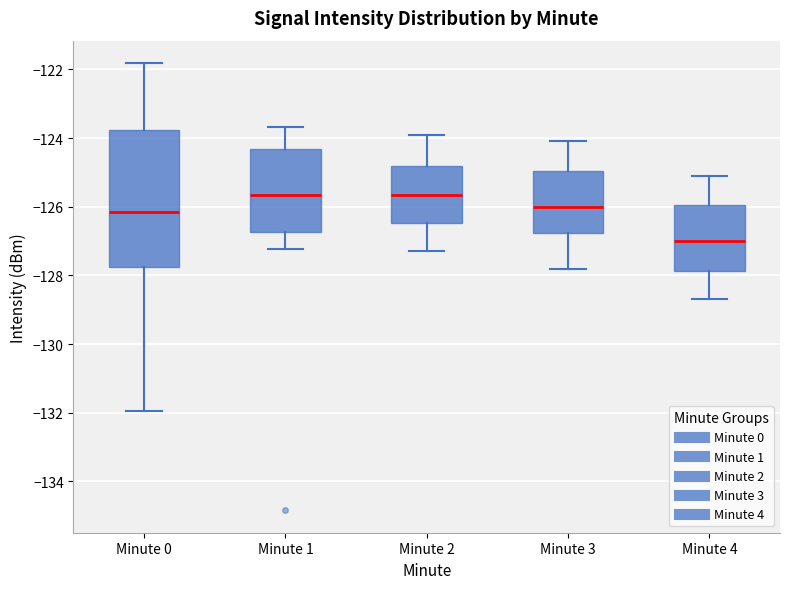

Reading left to right, read every box against the y-axis: the position of its median line, the range the box covers, and the ends of its whiskers. The values are not printed on the chart, so give them approximately, as read against the axis.

Minute 0: median -126.2, box -127.8 to -123.8, whiskers -132.0 to -121.8
Minute 1: median -125.6, box -126.8 to -124.4, whiskers -127.2 to -123.6
Minute 2: median -125.6, box -126.4 to -124.8, whiskers -127.2 to -123.8
Minute 3: median -126.0, box -126.8 to -125.0, whiskers -127.8 to -124.0
Minute 4: median -127.0, box -127.8 to -126.0, whiskers -128.6 to -125.0